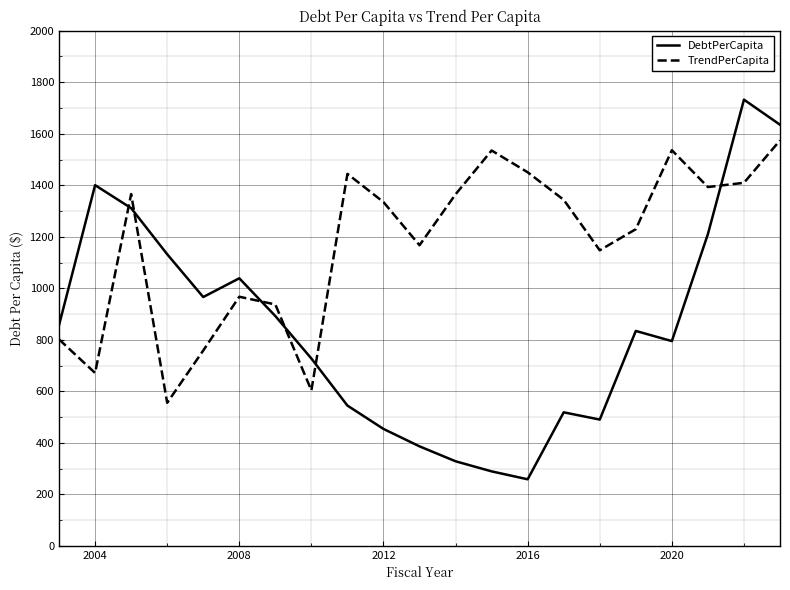

Which series has the largest total across all categories?

TrendPerCapita